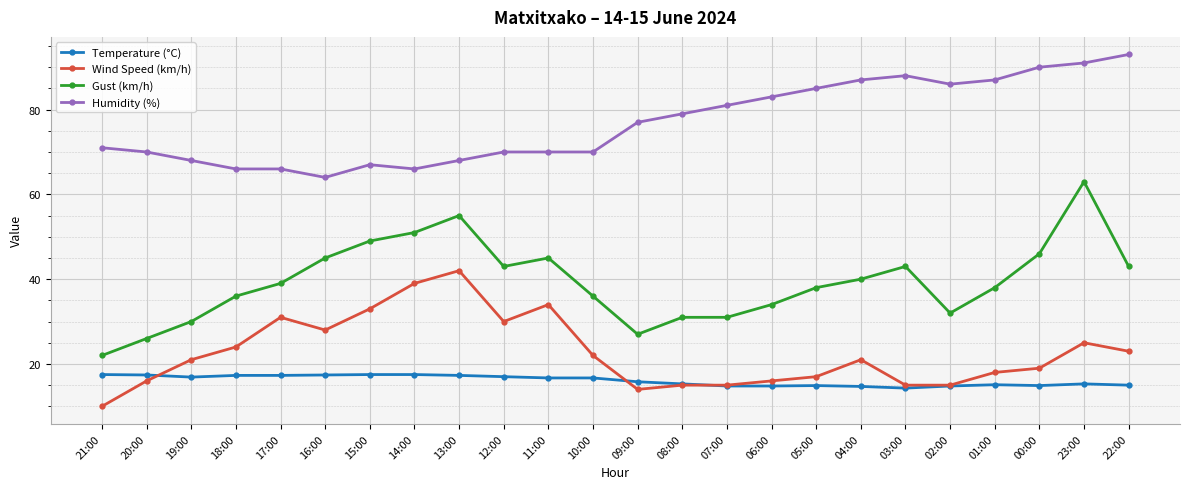

What is the approximate value of Gust (km/h) at 09:00?

27.0